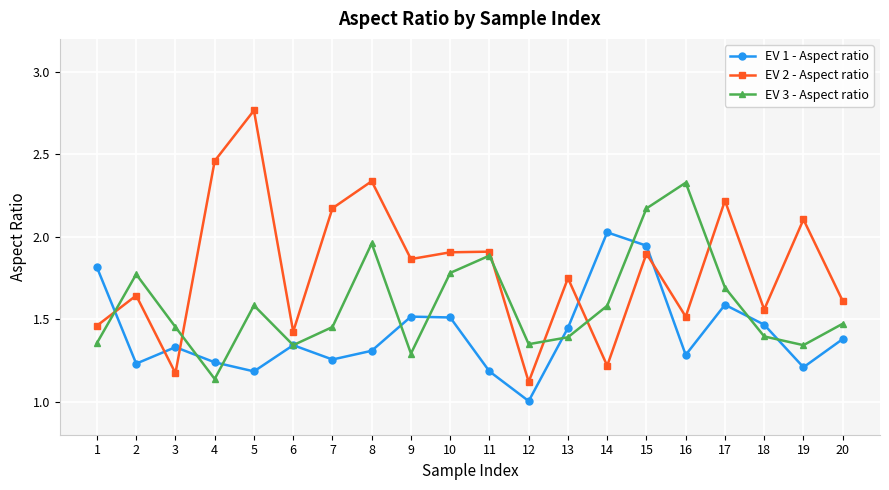

At which label is EV 2 - Aspect ratio closest to 1?

12